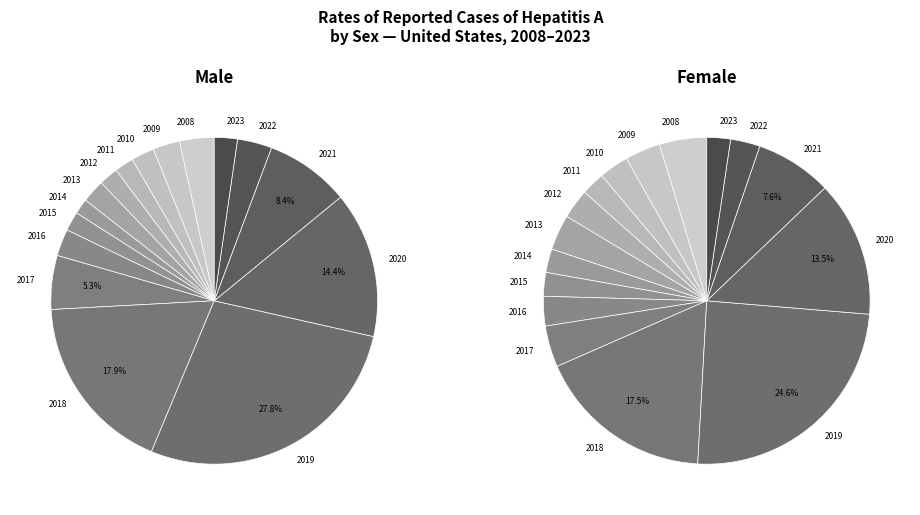

How many slices are in this pie chart?

16